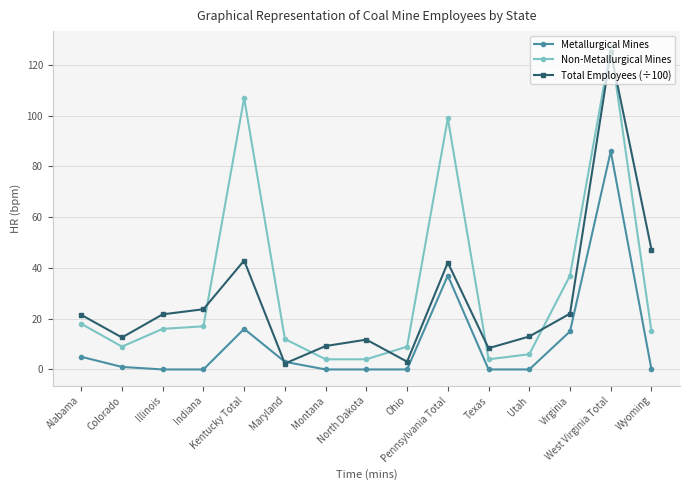

What is the maximum value shown in the chart?

127.0